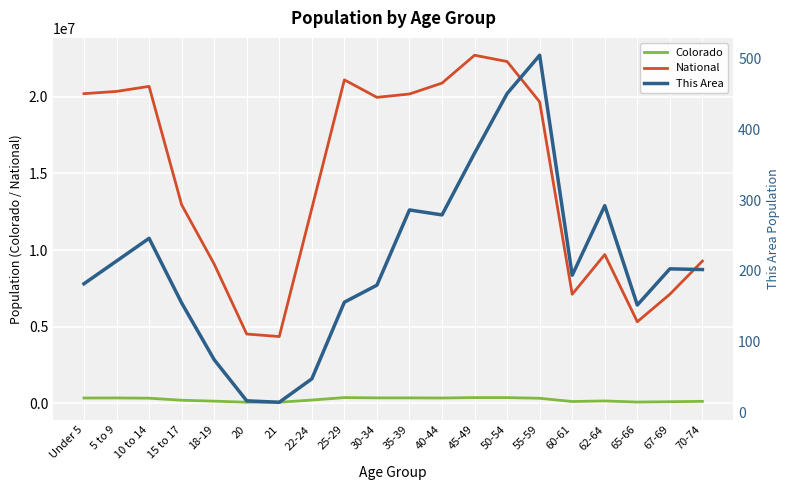

In National, how many points are lower than both neighbors (excluding endpoints)?

4